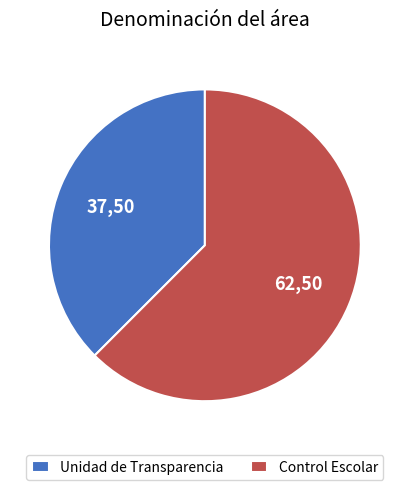

The Unidad de Transparencia slice represents 24% of the pie. True or false?

False